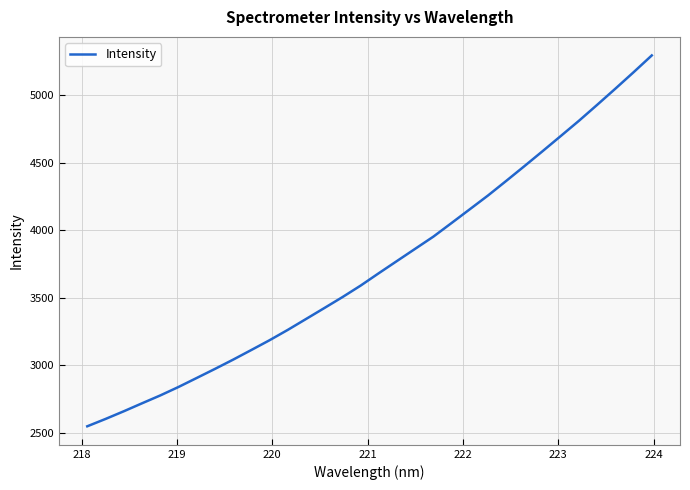

What is the difference between the maximum and minimum values?

2748.8